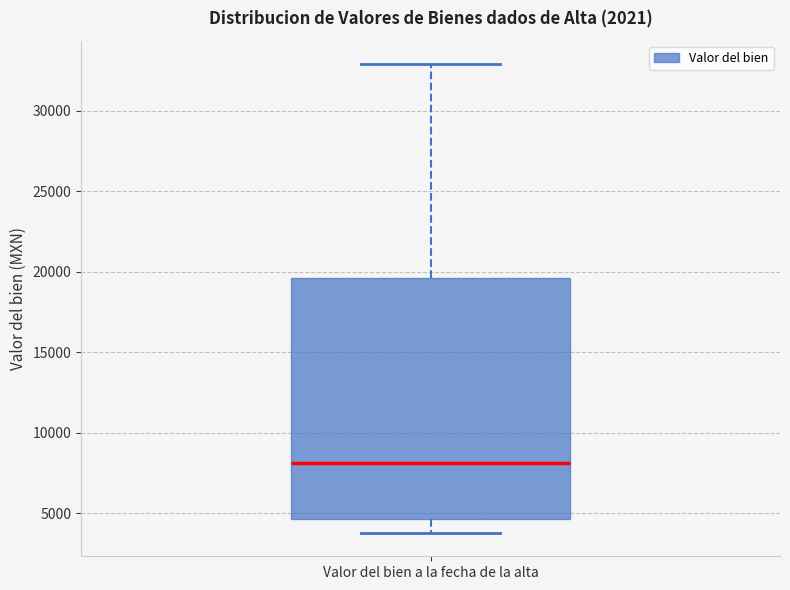

Read this box plot against the y-axis: the position of the median line, the range covered by the box, and the ends of both whiskers. The values are not printed on the chart, so give them approximately, as read against the axis.

median 8000, box 4500 to 19500, whiskers 4000 to 33000